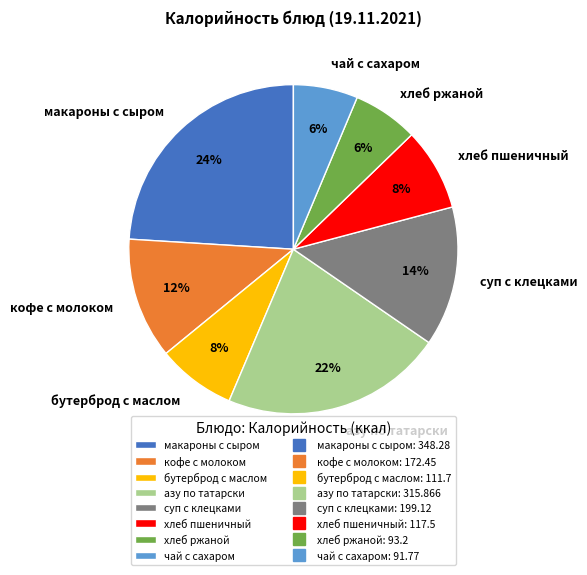

To the nearest percent, what is the difference between the хлеб пшеничный and кофе с молоком slice percentages?

4%